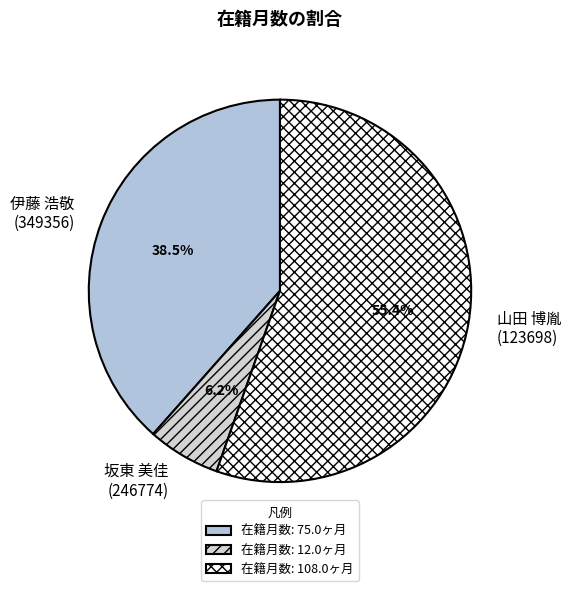

Which has a higher value, 伊藤 浩敬 (349356) or 山田 博胤 (123698)?

山田 博胤 (123698)